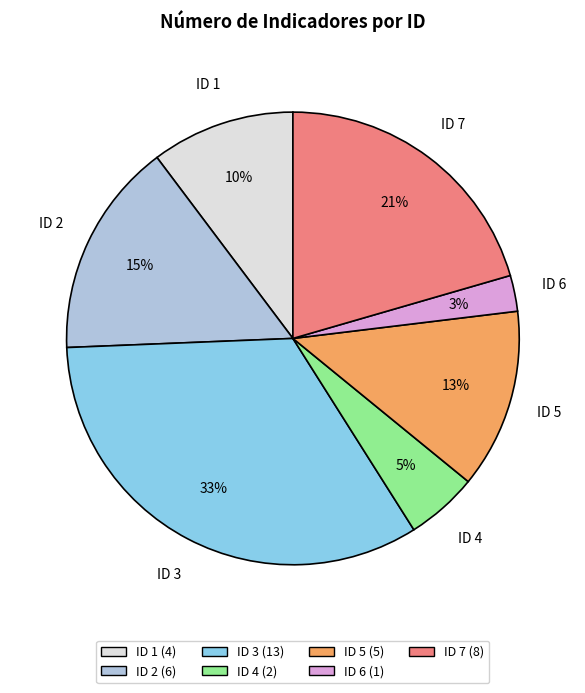

Does any single category account for the majority?

No